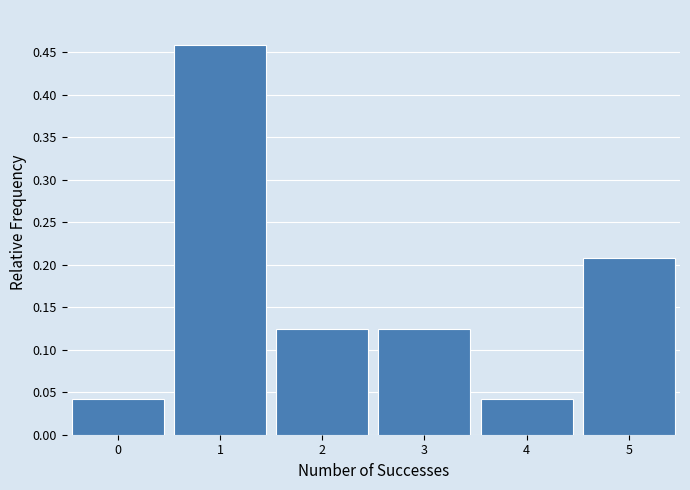

What is the difference between the maximum and minimum values?

0.4